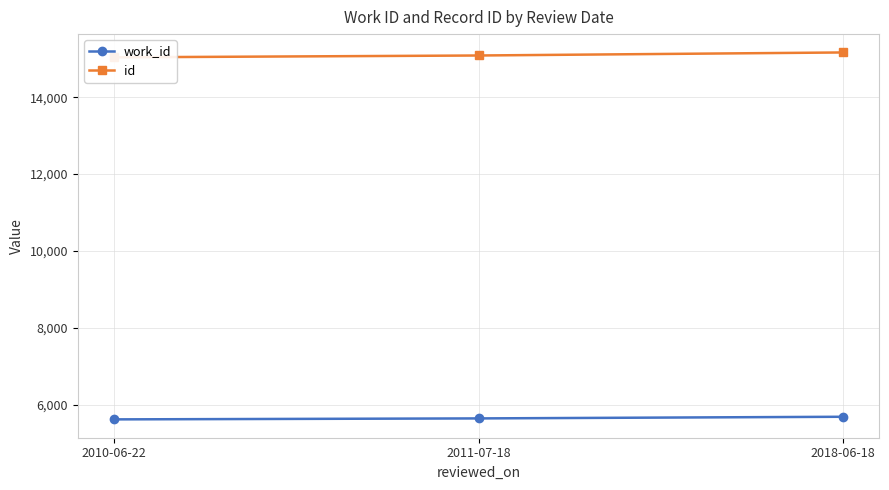

How many data points does each series have?

3